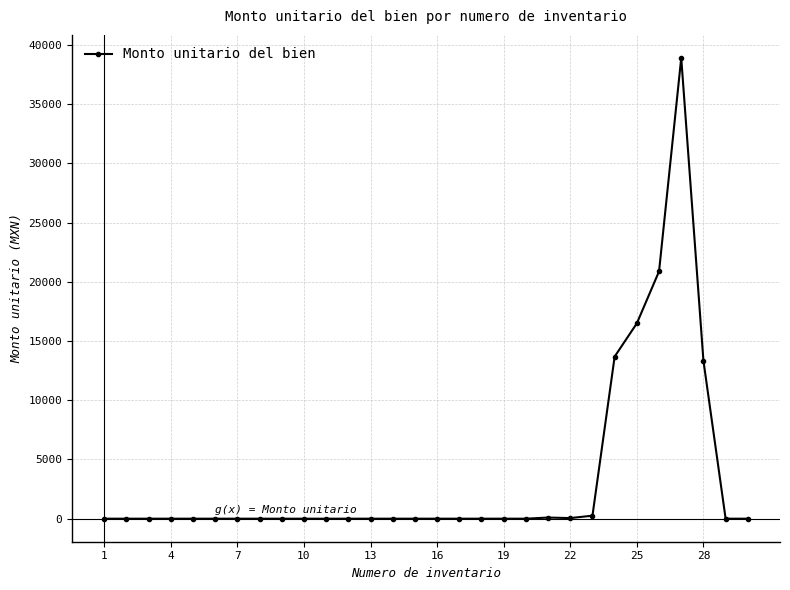

How many categories are shown in the chart?

30